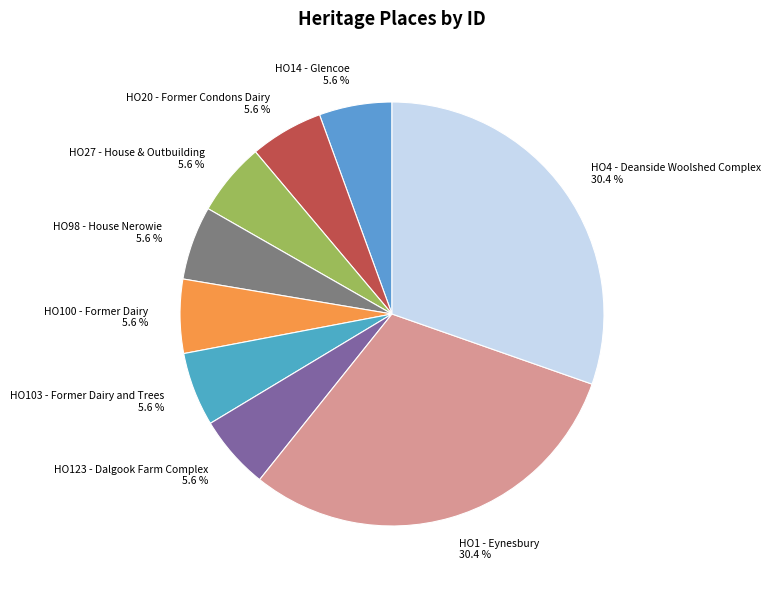

To the nearest percent, what portion does HO100 - Former Dairy represent?

6%